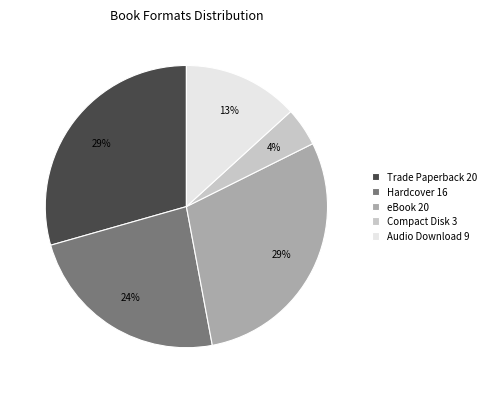

To the nearest percent, what percentage of the pie is Trade Paperback 20?

29%